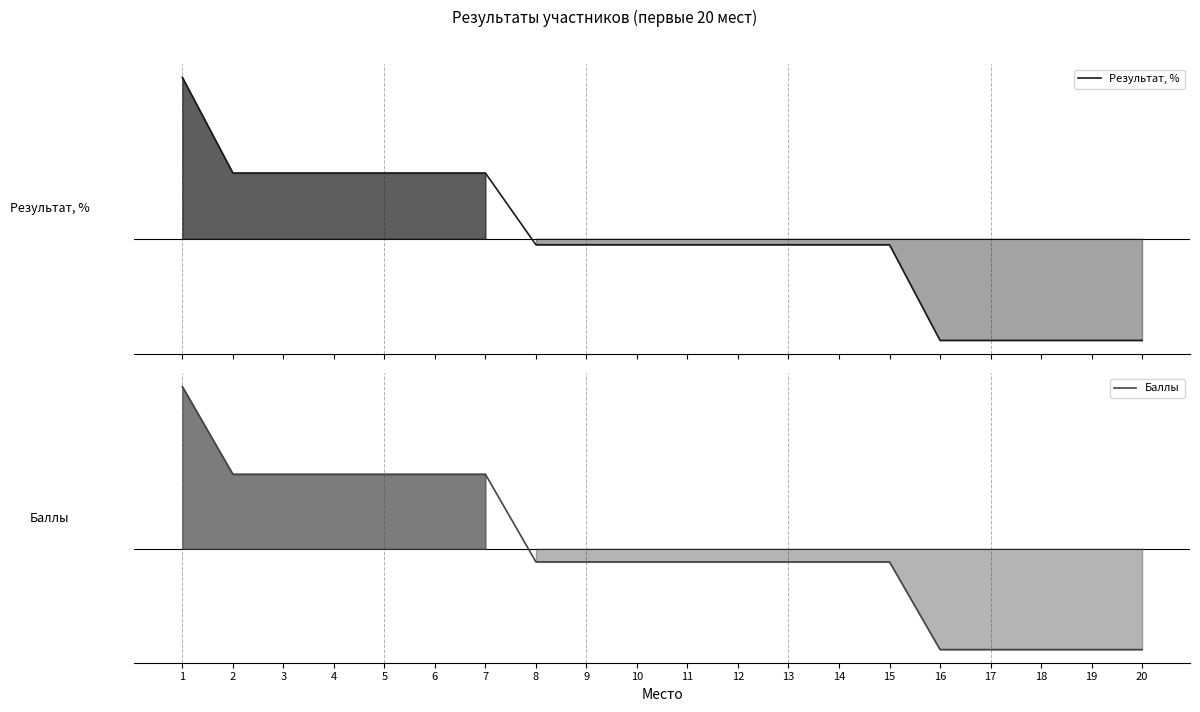

How many categories are shown in the chart?

20